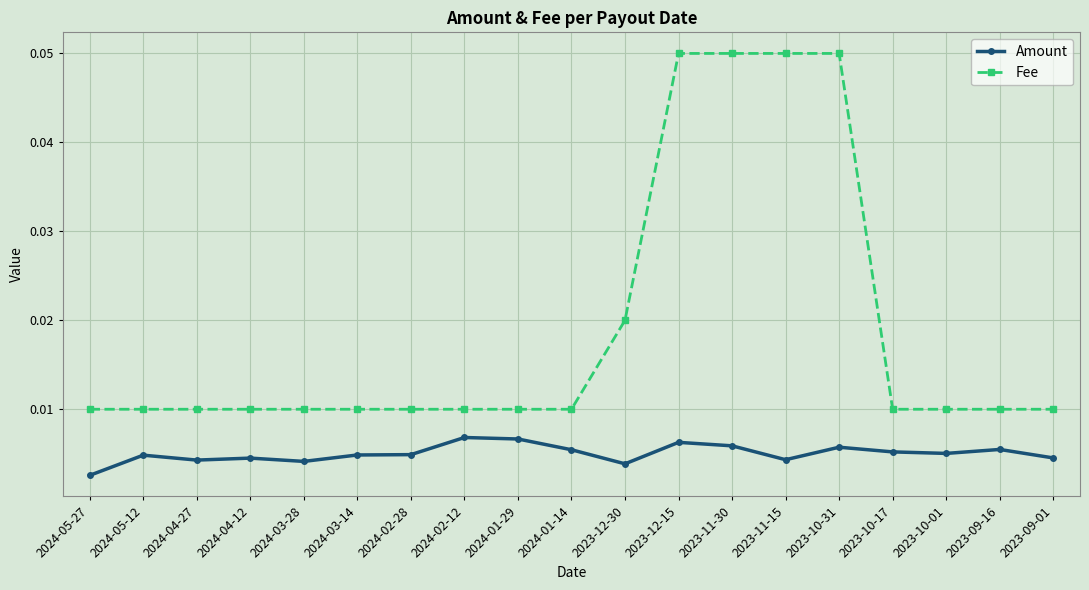

What is the label of the 10th point from the right?

2024-01-14